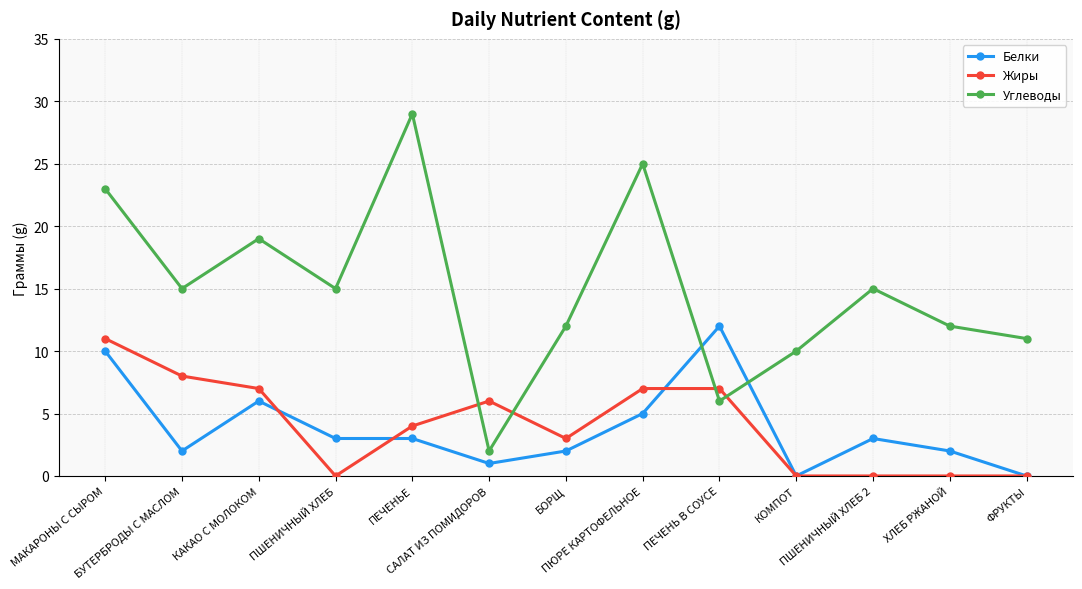

True or false: Жиры has a value of 5 at ФРУКТЫ.

False